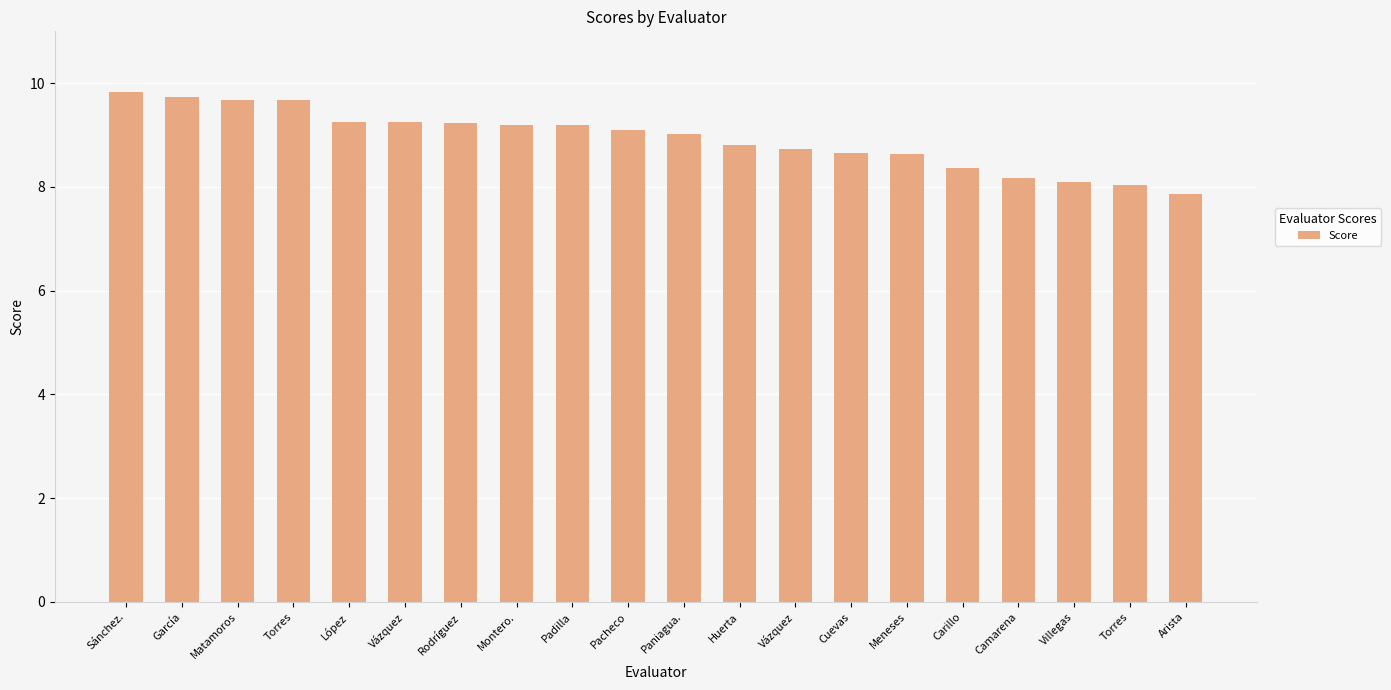

Where does the data first go above 9?

Sánchez.